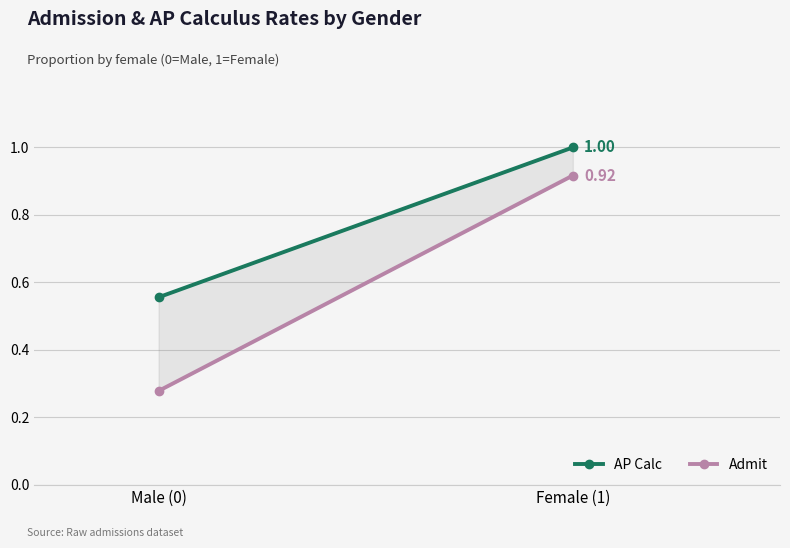

Reading left to right, what are all the values shown in this chart?

AP Calc: Male (0)=0.6	Female (1)=1.0
Admit: Male (0)=0.3	Female (1)=0.9